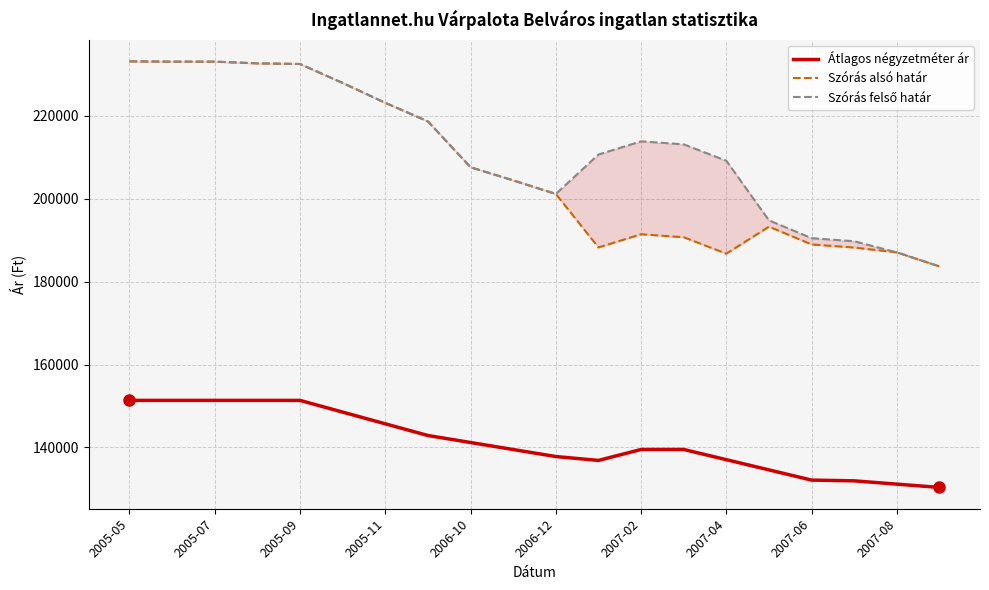

The value of Átlagos négyzetméter ár at 2005-05 is 151351. True or false?

True